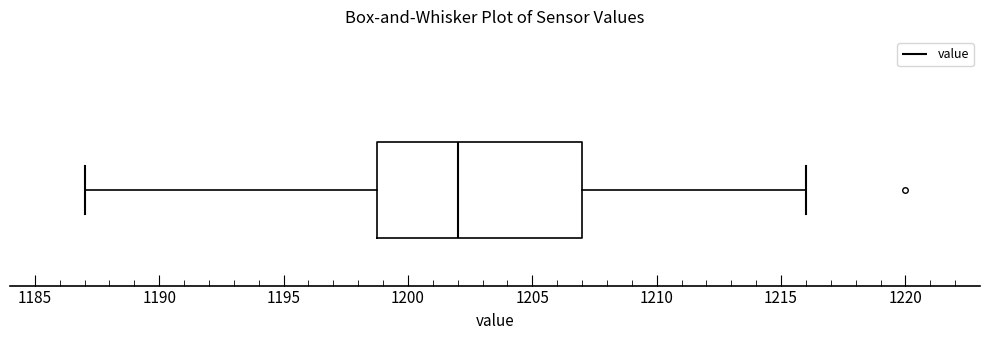

Read this box plot against the x-axis: the position of the median line, the range covered by the box, and the ends of both whiskers. The values are not printed on the chart, so give them approximately, as read against the axis.

median 1202, box 1199 to 1207, whiskers 1187 to 1216